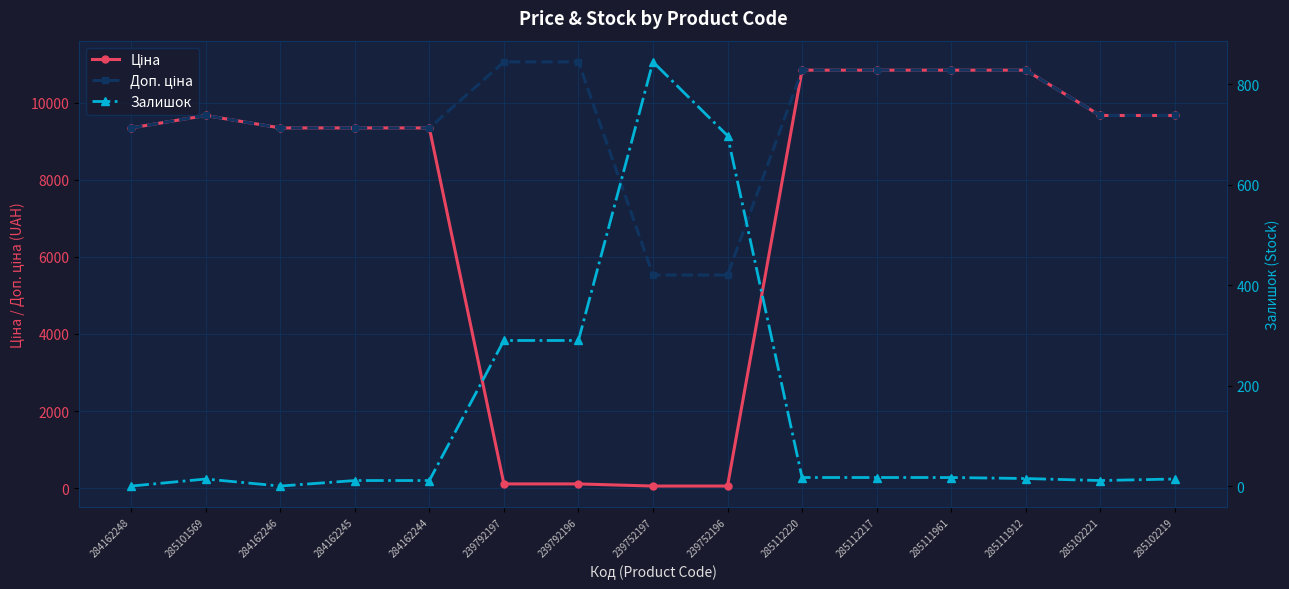

Which series changed the most between 285101569 and 285111912?

Ціна